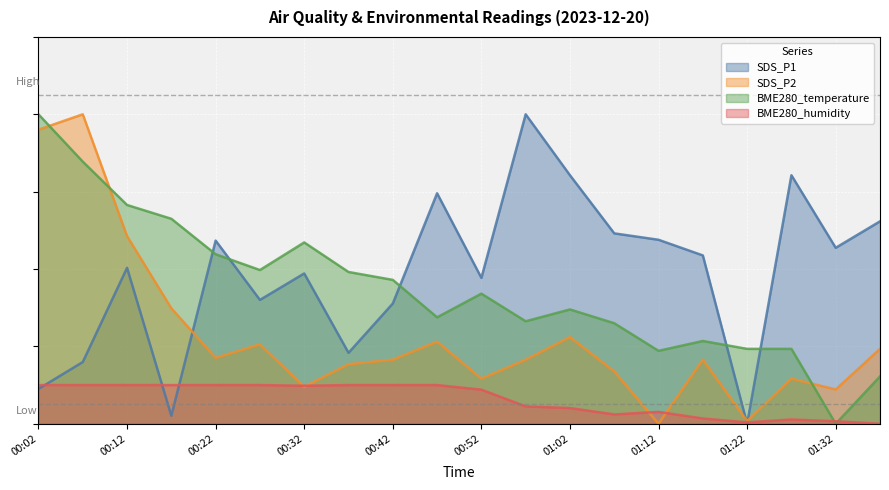

At how many categories does at least one series exceed 1?

20